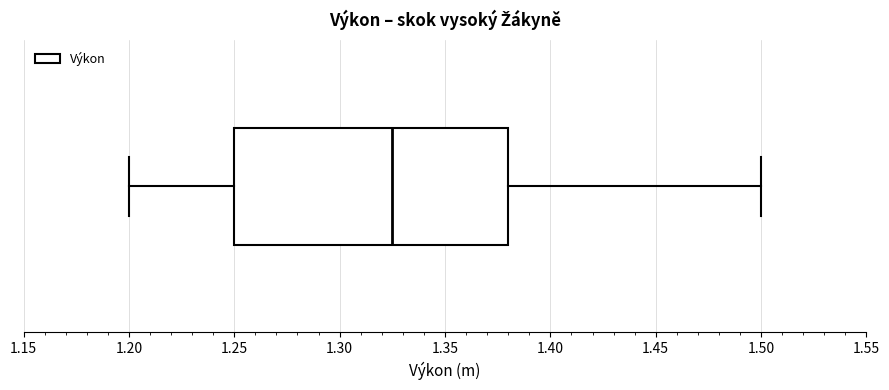

Transcribe this box plot: give where the median line is, the range the box spans, and where the two whiskers end, as read against the x-axis. The values are not printed on the chart, so give them approximately, as read against the axis.

median 1.325, box 1.250 to 1.380, whiskers 1.200 to 1.500